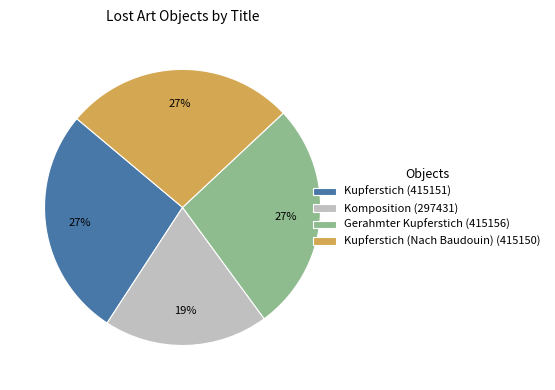

Does Gerahmter Kupferstich (415156) account for over 50% of the chart?

No